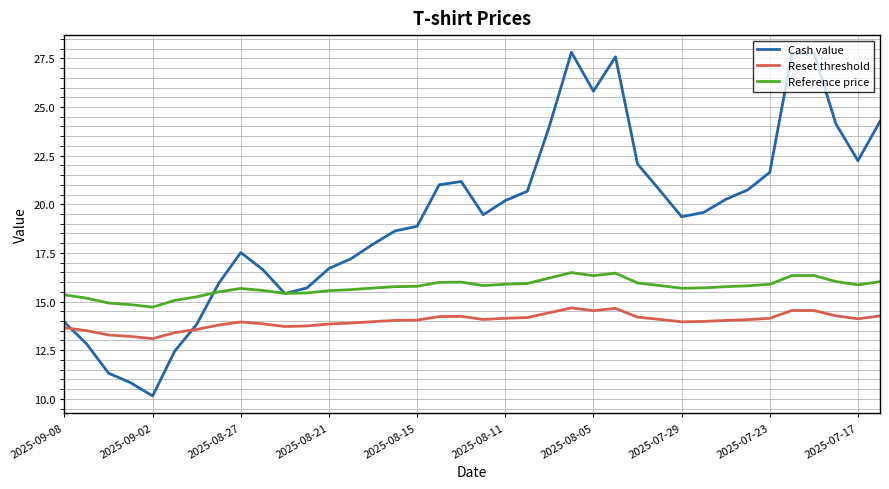

Is this an area chart (filled region under the line)?

No